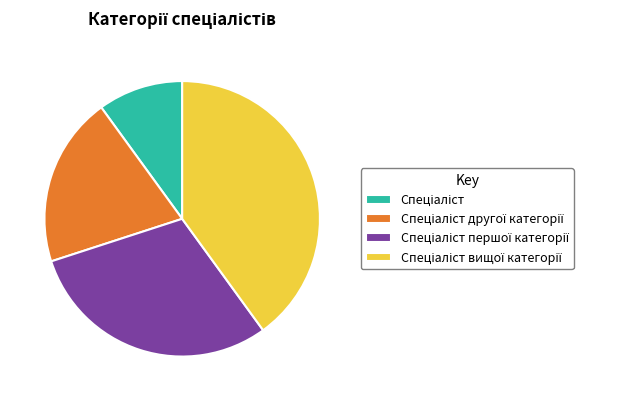

Is there a majority slice in this chart?

No